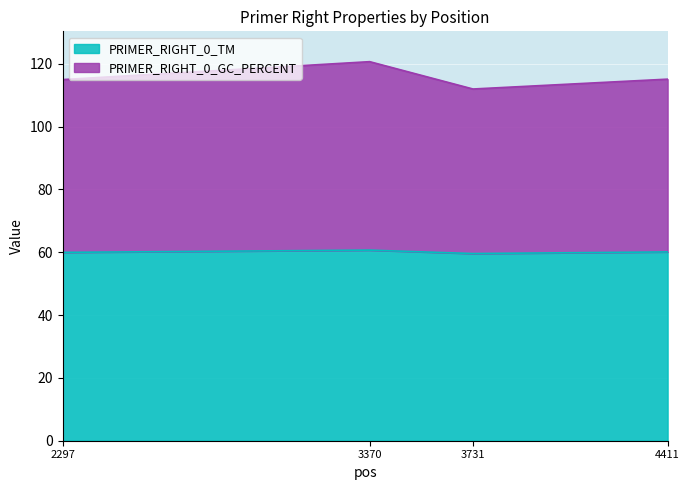

What is the minimum value for PRIMER_RIGHT_0_TM?

59.6